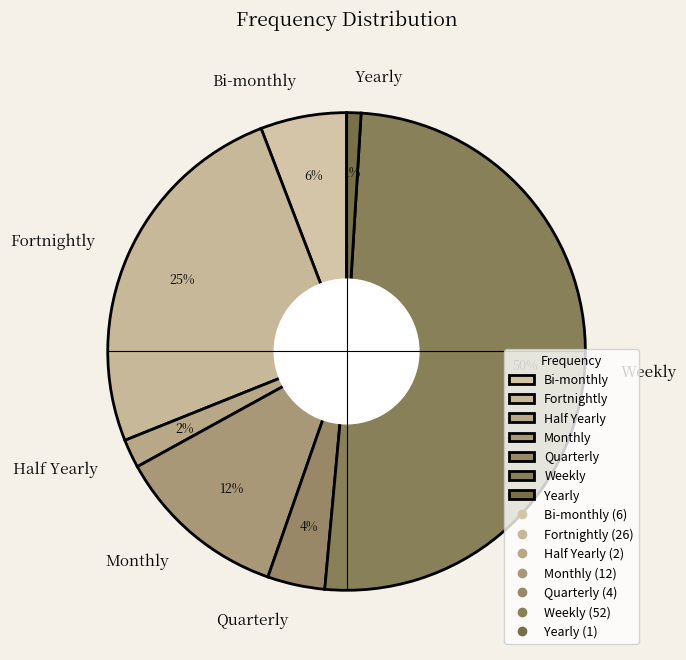

To the nearest percent, what is the combined percentage of Bi-monthly and Yearly?

7%